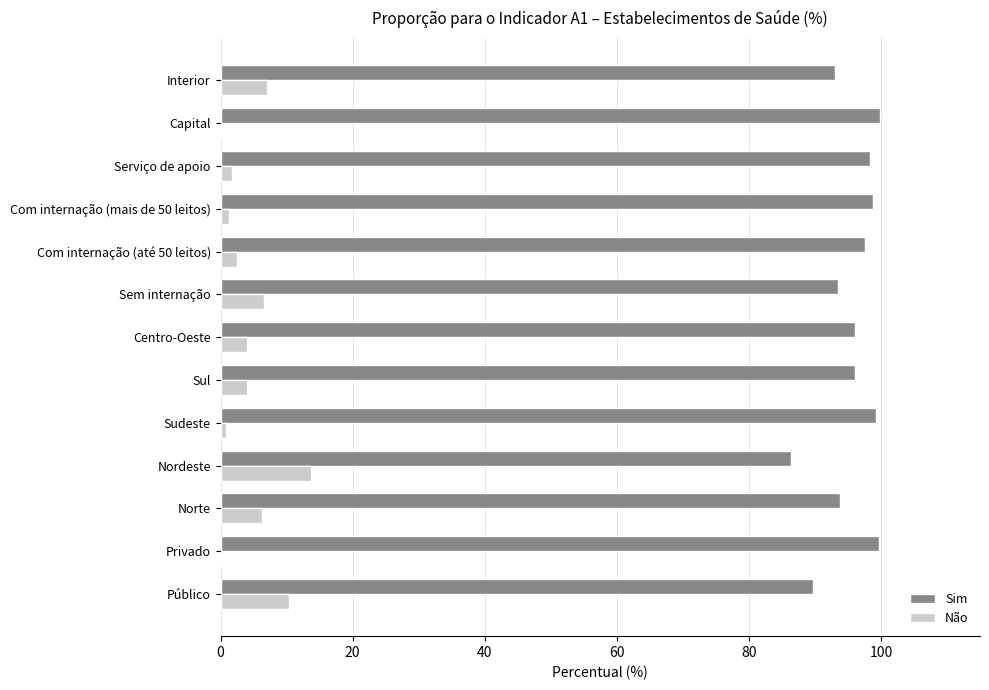

The value of Sim at Sul is 161.2. True or false?

False